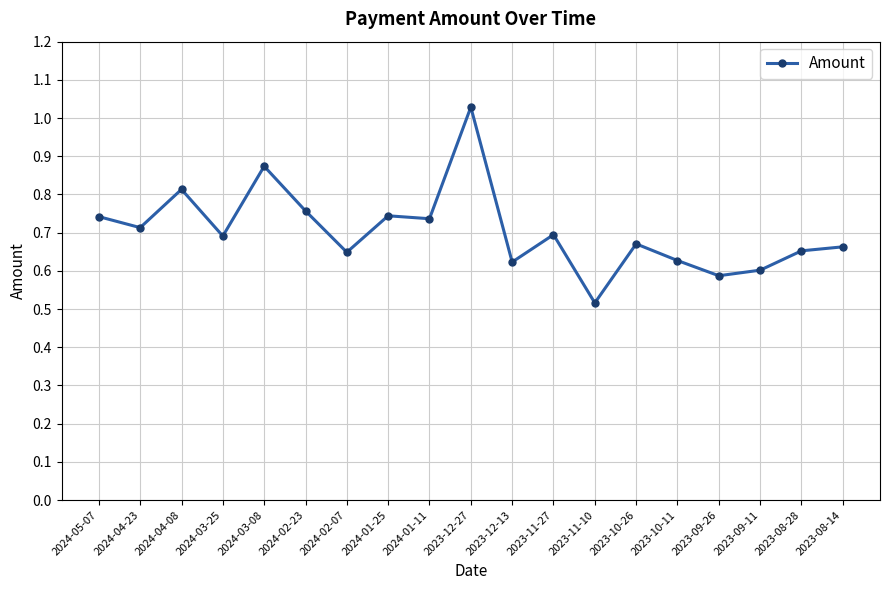

What is the label of the 6th point from the right?

2023-10-26